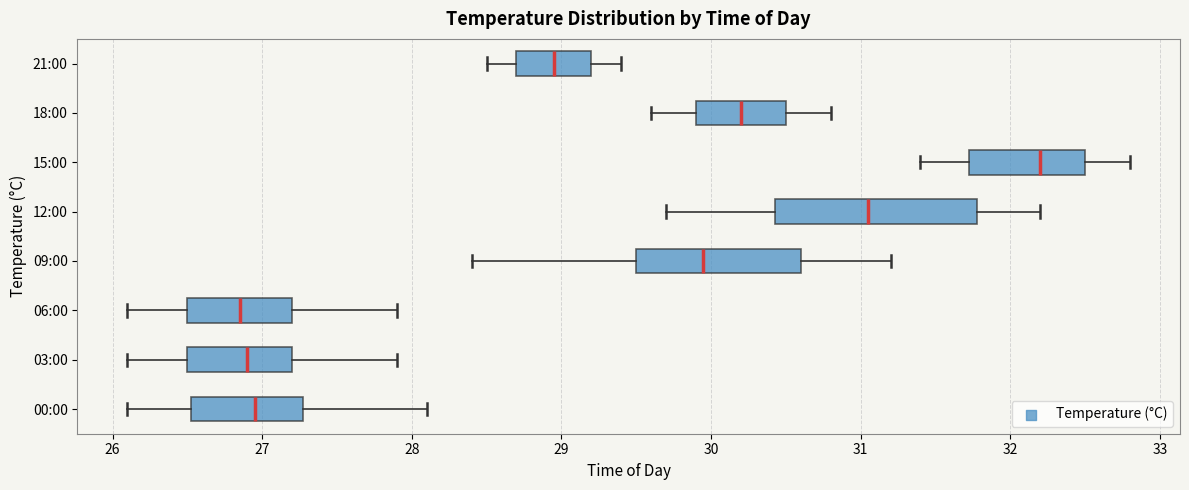

Reading bottom to top, read every box against the x-axis: the position of its median line, the range the box covers, and the ends of its whiskers. The values are not printed on the chart, so give them approximately, as read against the axis.

00:00: median 27.0, box 26.5 to 27.3, whiskers 26.1 to 28.1
03:00: median 26.9, box 26.5 to 27.2, whiskers 26.1 to 27.9
06:00: median 26.9, box 26.5 to 27.2, whiskers 26.1 to 27.9
09:00: median 30.0, box 29.5 to 30.6, whiskers 28.4 to 31.2
12:00: median 31.1, box 30.4 to 31.8, whiskers 29.7 to 32.2
15:00: median 32.2, box 31.7 to 32.5, whiskers 31.4 to 32.8
18:00: median 30.2, box 29.9 to 30.5, whiskers 29.6 to 30.8
21:00: median 29.0, box 28.7 to 29.2, whiskers 28.5 to 29.4